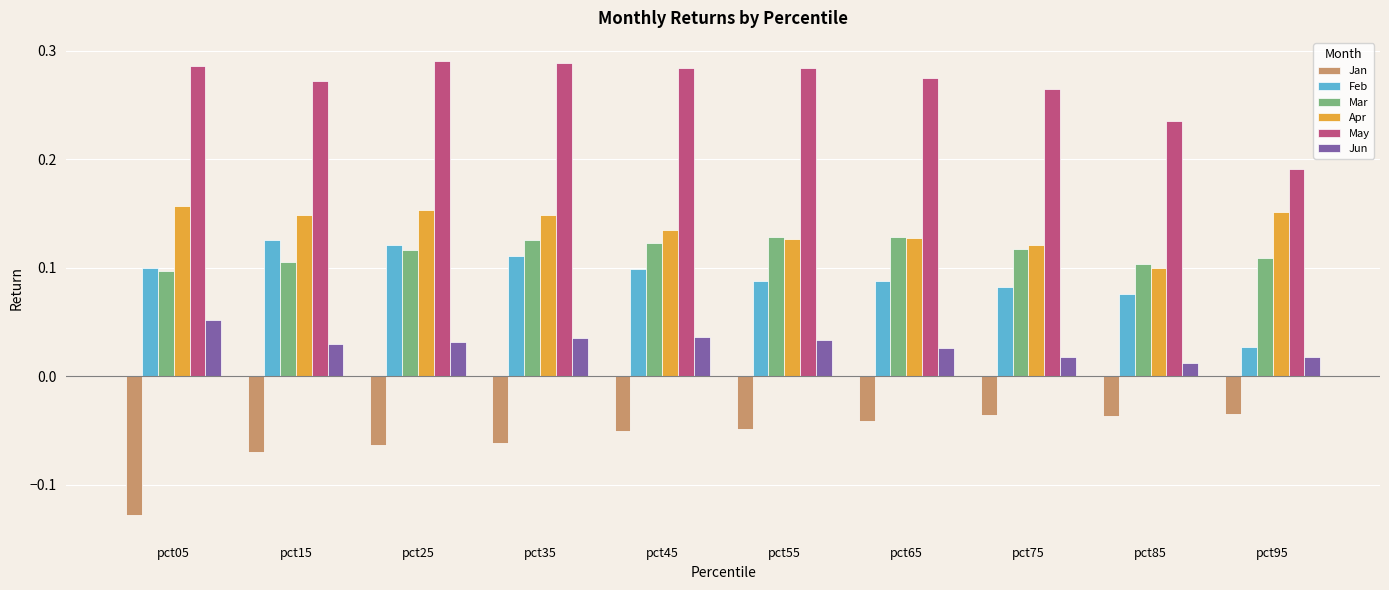

The value of Jun at pct45 is 0.1. True or false?

False